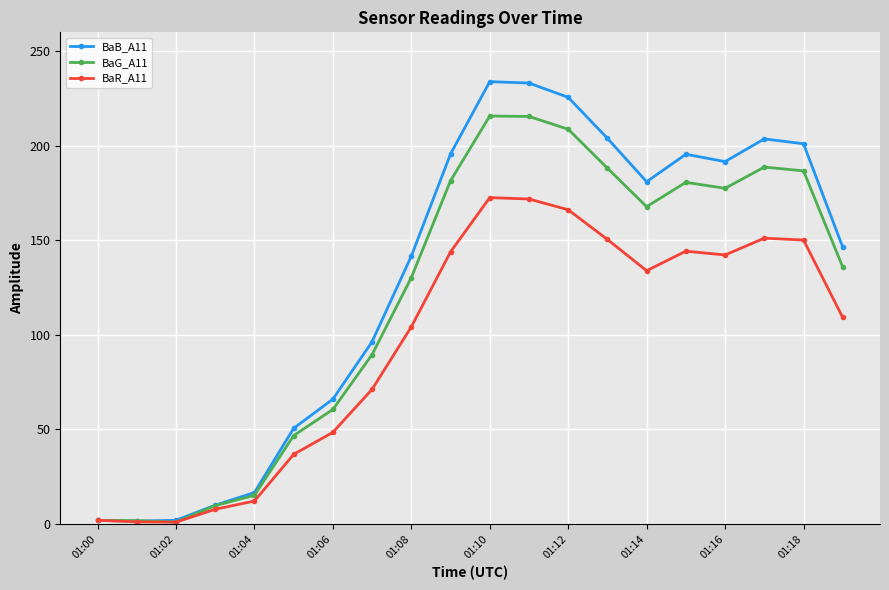

What is the greatest value displayed?

233.9